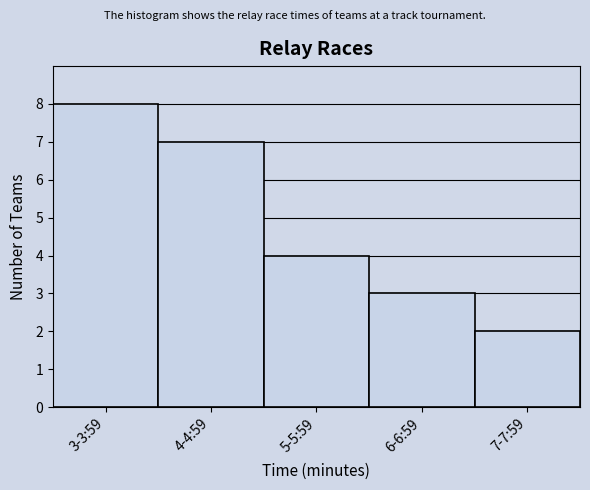

Reading left to right, what are all the values shown in this chart?

8	7	4	3	2